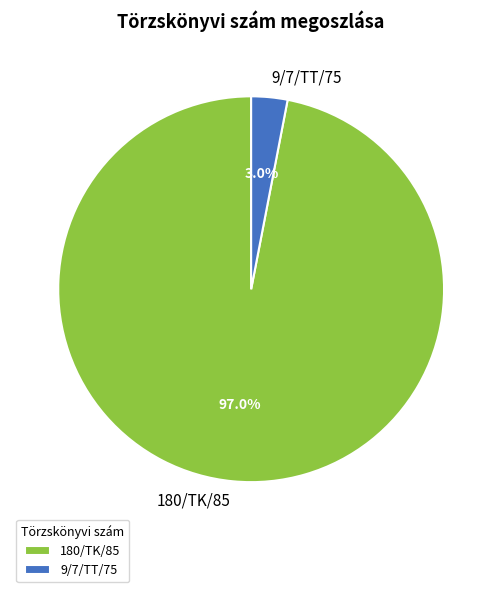

To the nearest percent, what portion does 180/TK/85 represent?

97%